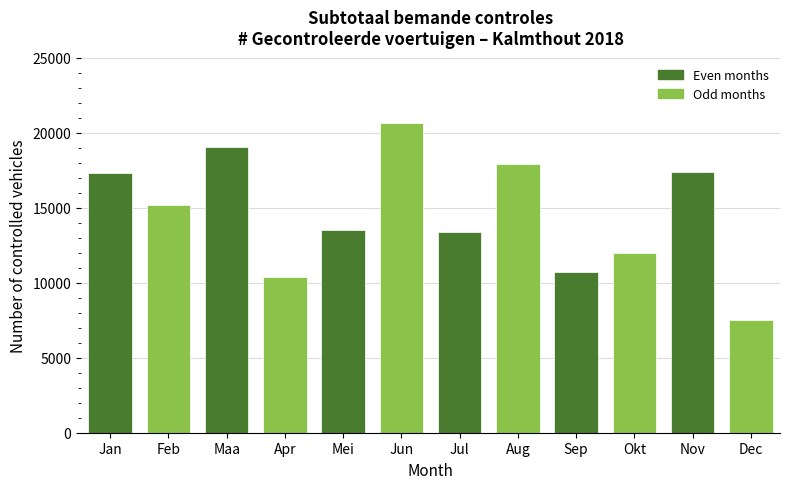

What is the value of the 3rd bar from the left?

19045